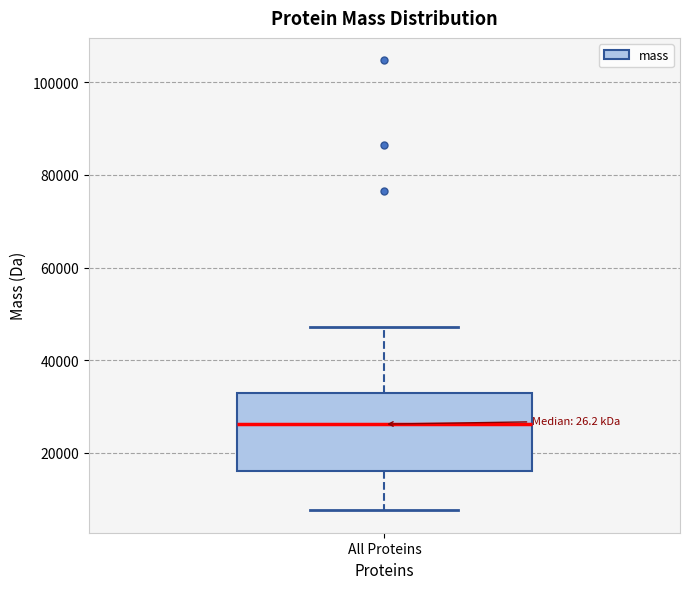

Transcribe this box plot: give where the median line is, the range the box spans, and where the two whiskers end, as read against the y-axis. The values are not printed on the chart, so give them approximately, as read against the axis.

median 26000, box 16000 to 32000, whiskers 8000 to 48000